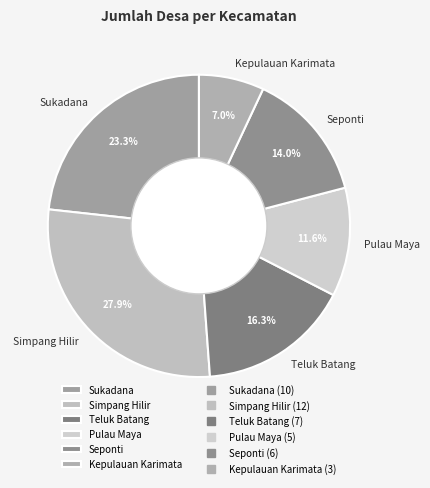

Which slice is the largest?

Simpang Hilir